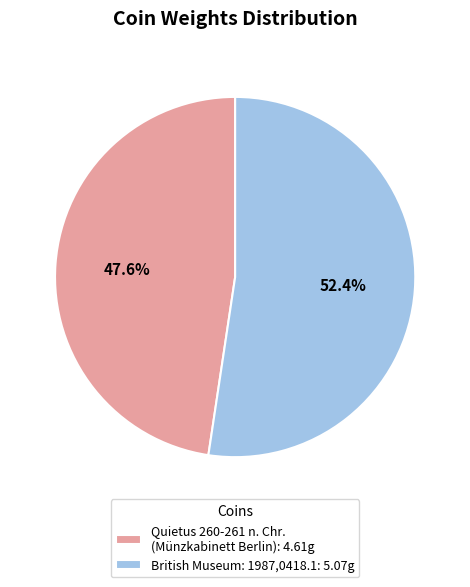

What portion of the pie excludes Quietus 260-261 n. Chr. (Münzkabinett Berlin): 4.61g?

52.4%